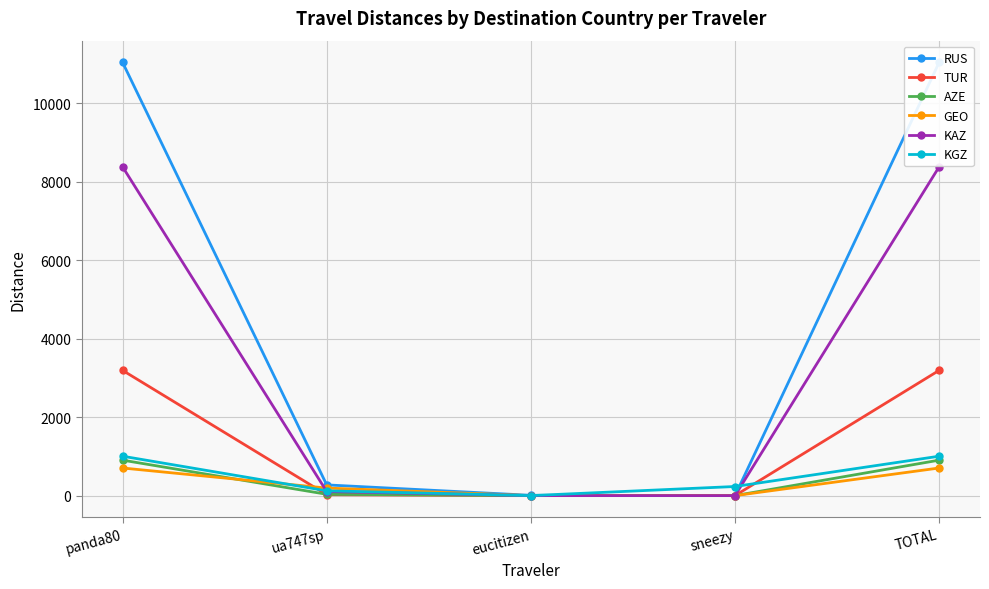

The GEO series shows 0.0 at sneezy. True or false?

True